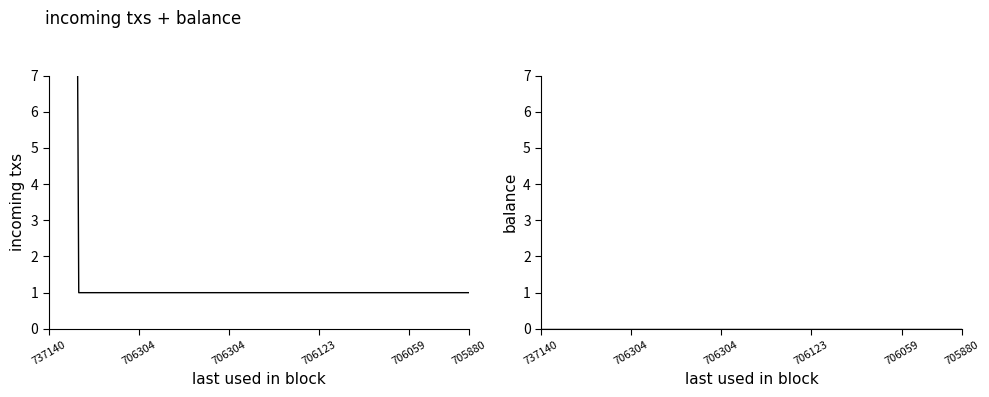

Which series changed the most between 7 and 12?

incoming txs